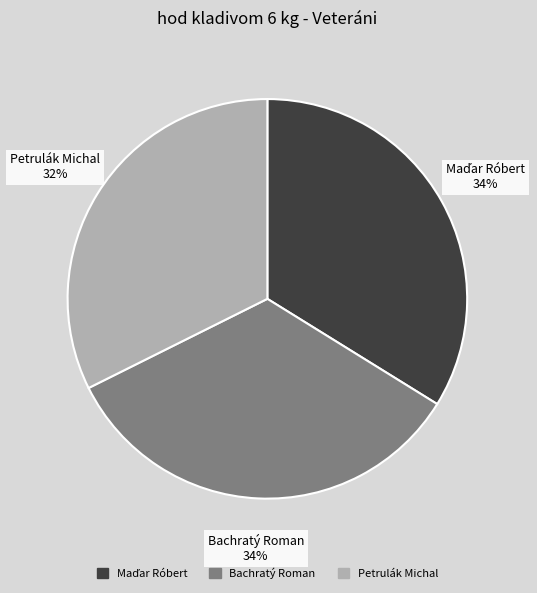

Is there any slice that represents more than half of the pie?

No